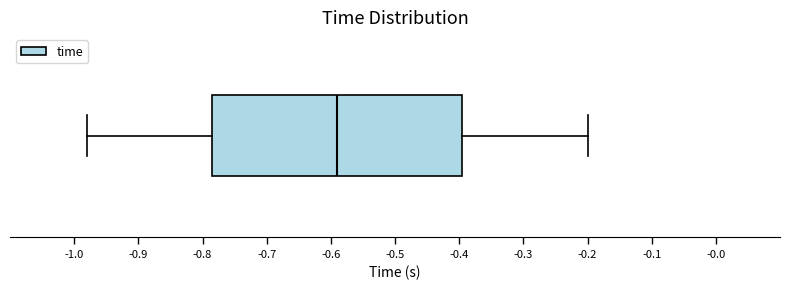

Where is the right edge of the box on the x-axis? The values are not printed on the chart, so give them approximately, as read against the axis.

-0.39